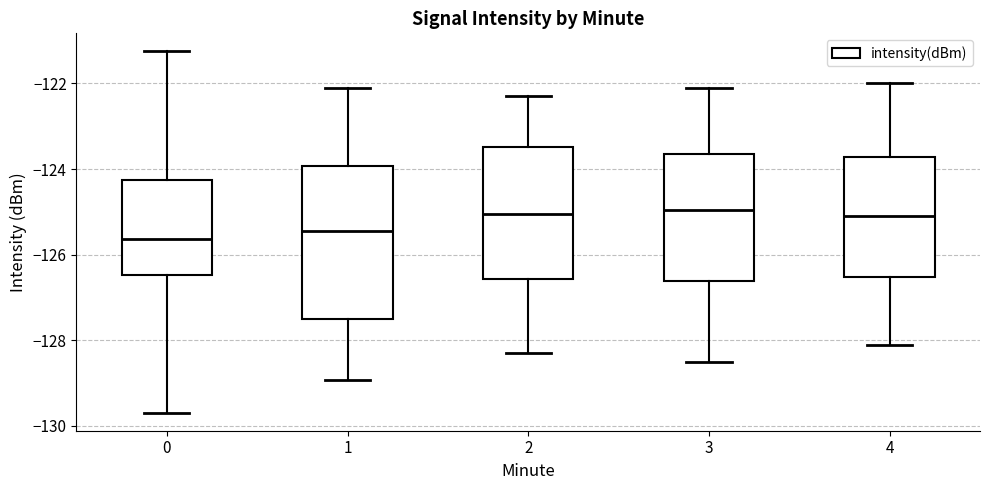

Where does the upper whisker of the box at x = 2 end on the y-axis? The values are not printed on the chart, so give them approximately, as read against the axis.

-122.2